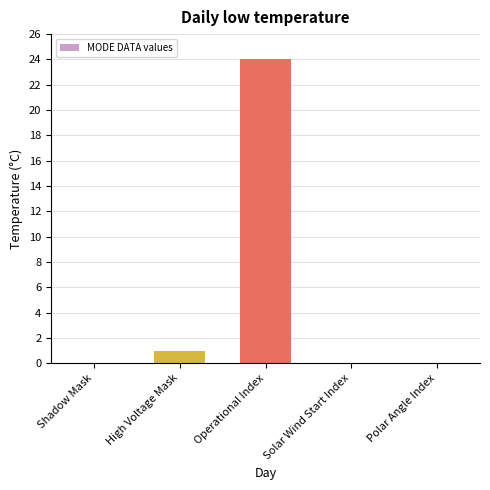

Is it true that the value at Shadow Mask is 0?

True